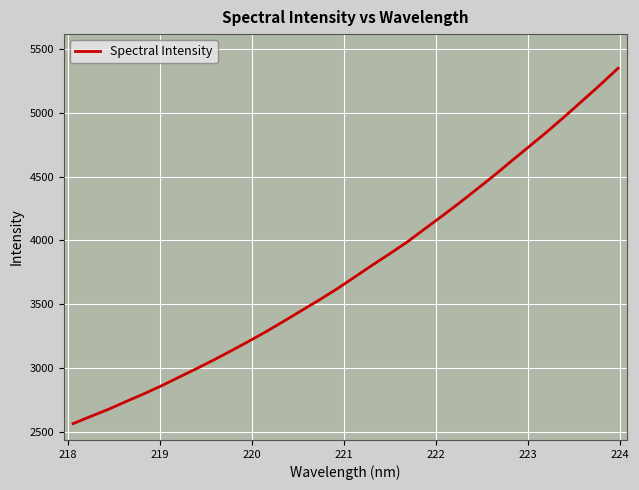

What is the difference between the maximum and minimum values?

2783.4